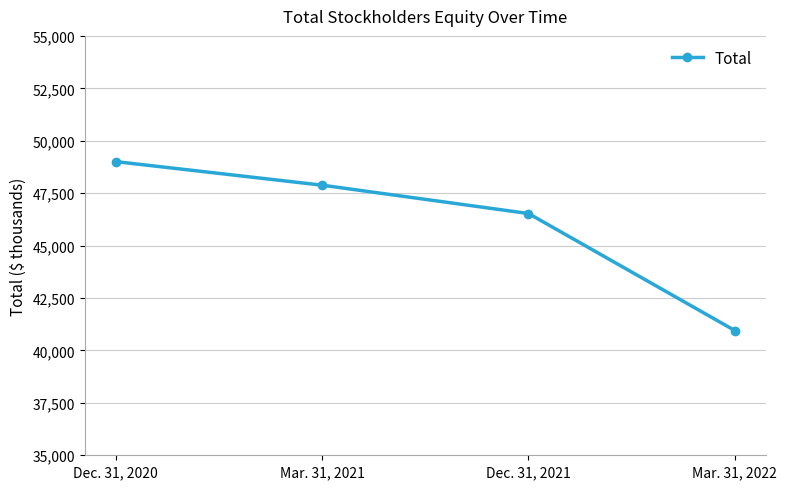

How many distinct data groups are displayed?

1